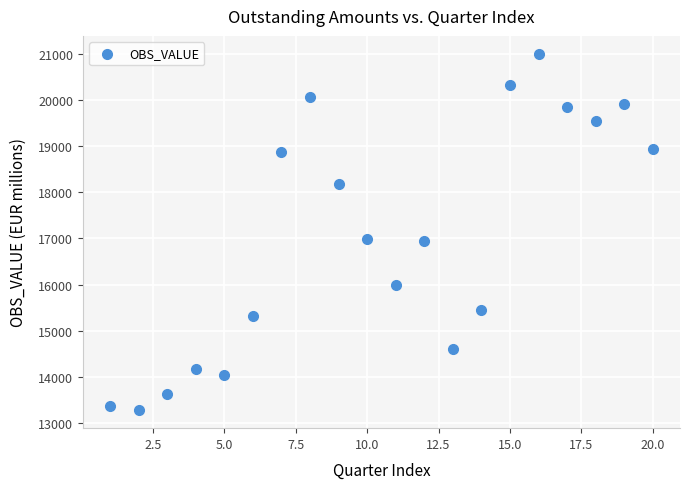

What is the range of Y values (max minus min)?

7724